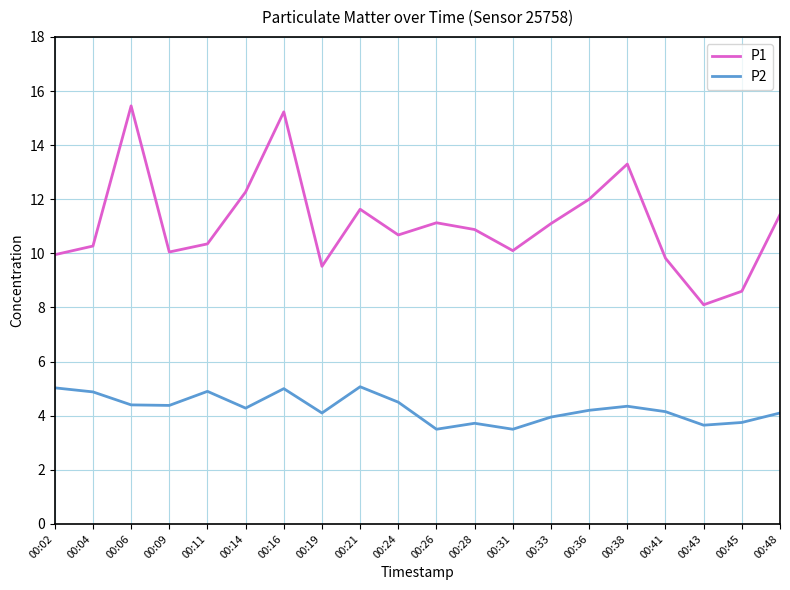

What is the lowest value of the P2 series?

3.5